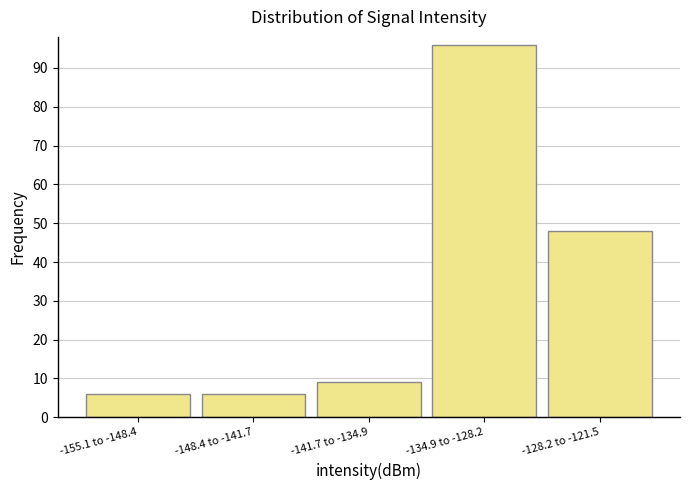

Reading left to right, extract all data points from this chart.

-155.1 to -148.4=6	-148.4 to -141.7=6	-141.7 to -134.9=9	-134.9 to -128.2=96	-128.2 to -121.5=48